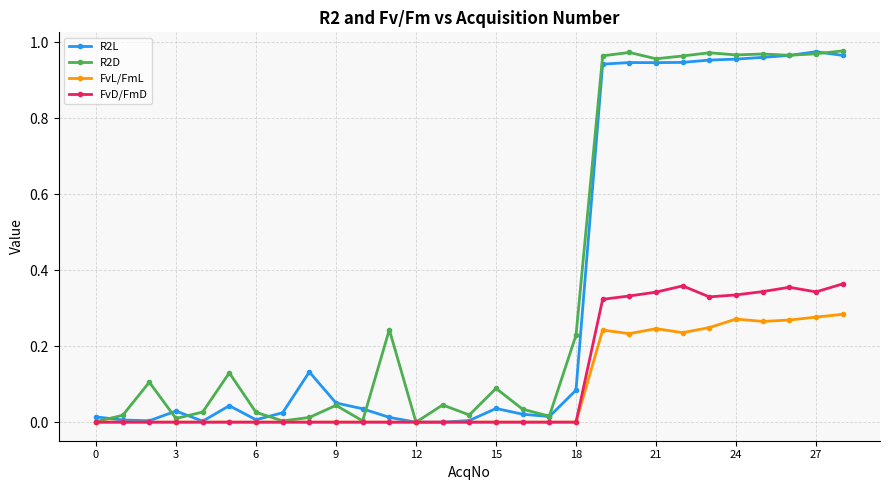

True or false: FvD/FmD has more than 1 interior local peaks.

True